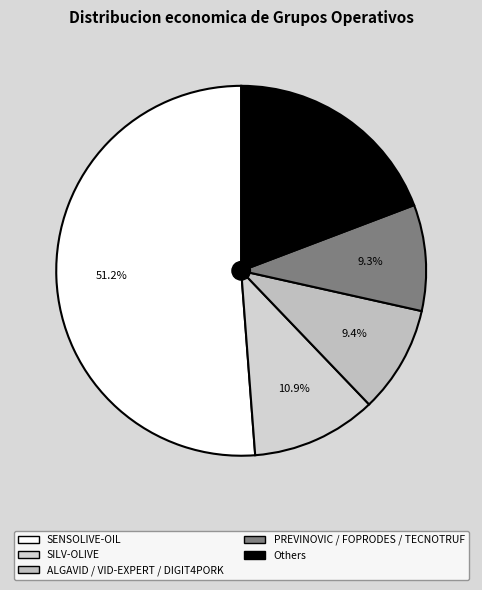

How many slices are in this pie chart?

5